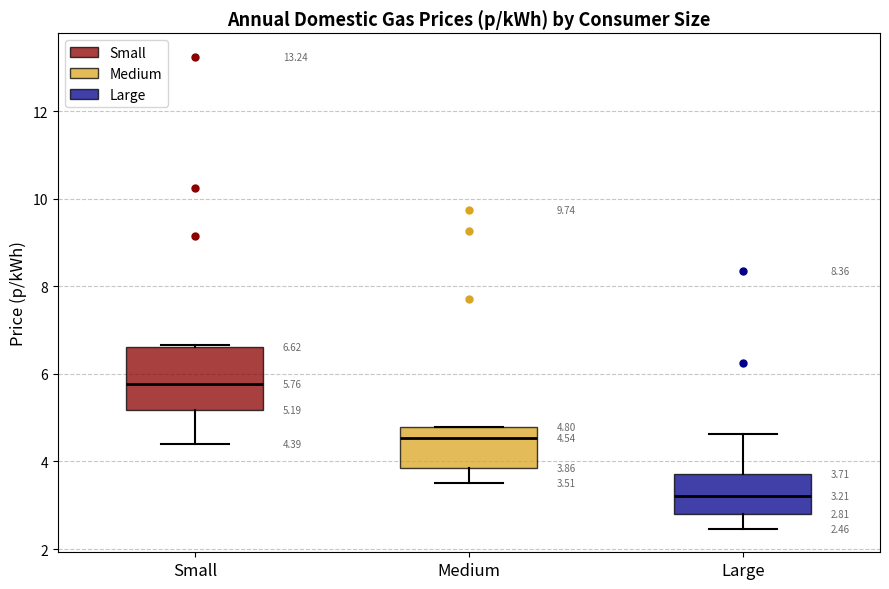

Comparing the boxes themselves (not the whiskers), which one is the tallest?

Small